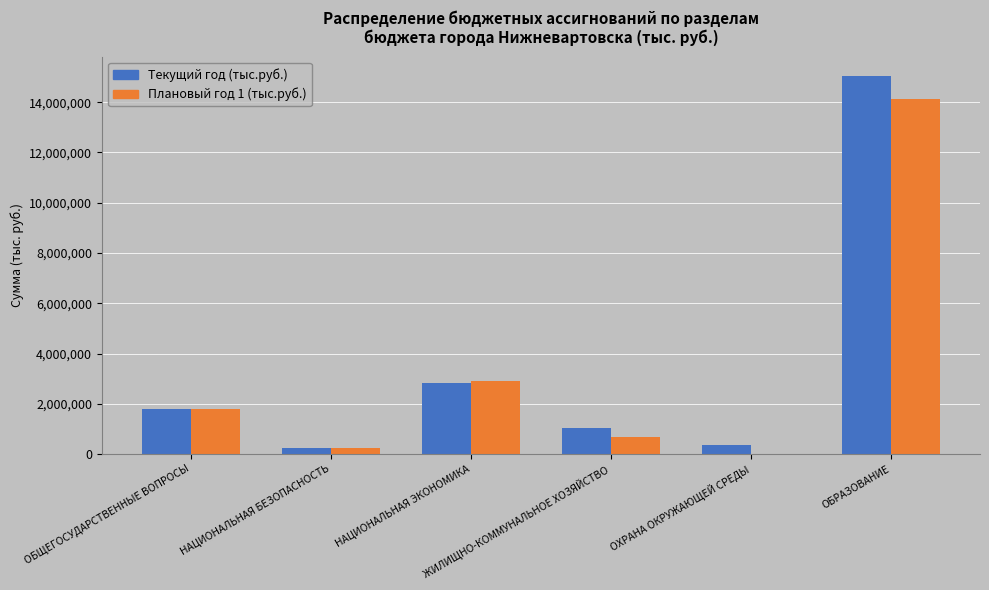

How many groups of bars are there?

6